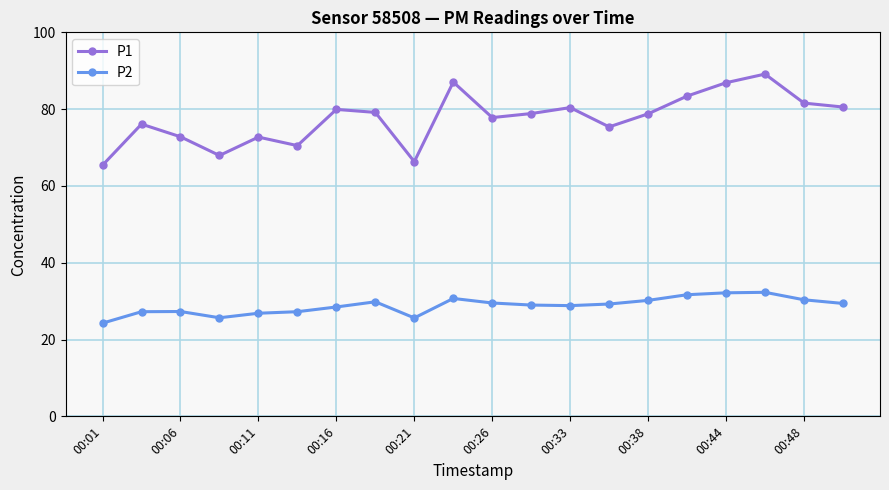

True or false: P2 has more than 1 points higher than both neighbors.

True